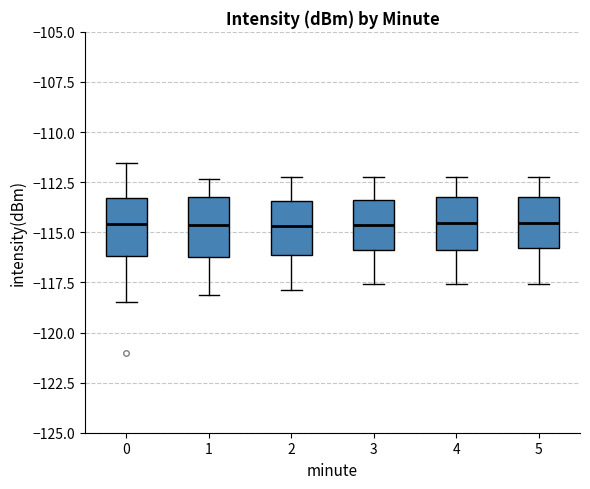

Where is the lower edge of the box at x = 0 on the y-axis? The values are not printed on the chart, so give them approximately, as read against the axis.

-116.0